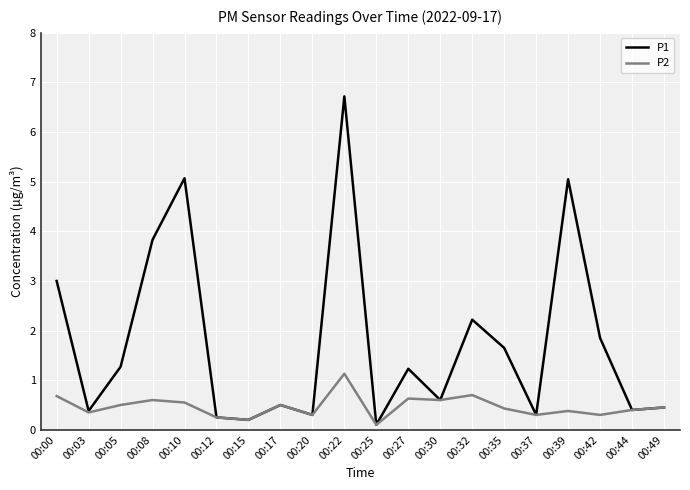

Which series has the widest spread of values?

P1